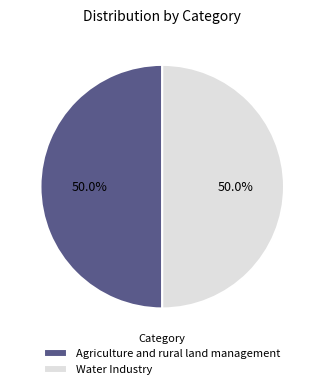

To the nearest percent, what is the average slice percentage?

50%